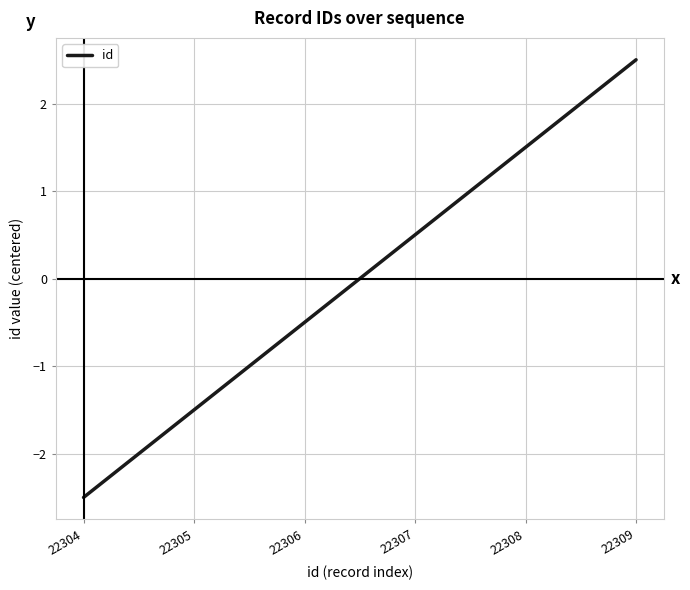

Is it true that the value at 22309 is 0.9?

False